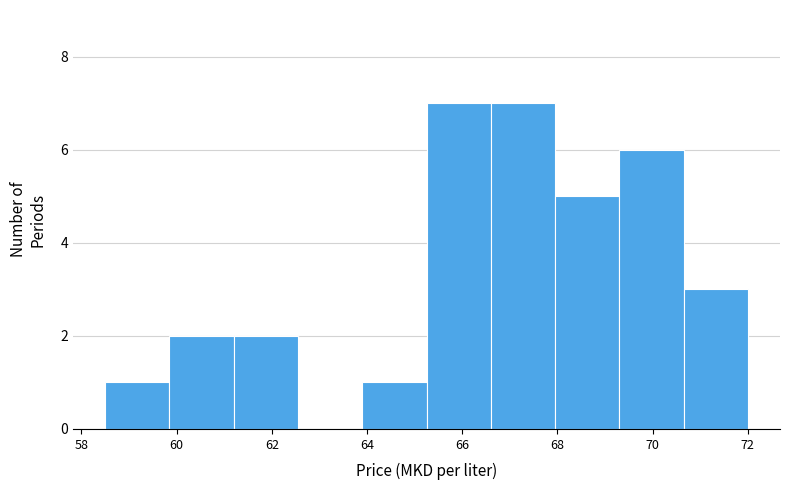

Reading left to right, list every bar in this chart as the range it spans on the x-axis followed by its height. Neither the bar edges nor the heights are printed on the chart, so give them approximately, as read against the axes.

58.50 to 59.85: 1
59.85 to 61.20: 2
61.20 to 62.55: 2
62.55 to 63.90: 0
63.90 to 65.25: 1
65.25 to 66.60: 7
66.60 to 67.95: 7
67.95 to 69.30: 5
69.30 to 70.65: 6
70.65 to 72.00: 3